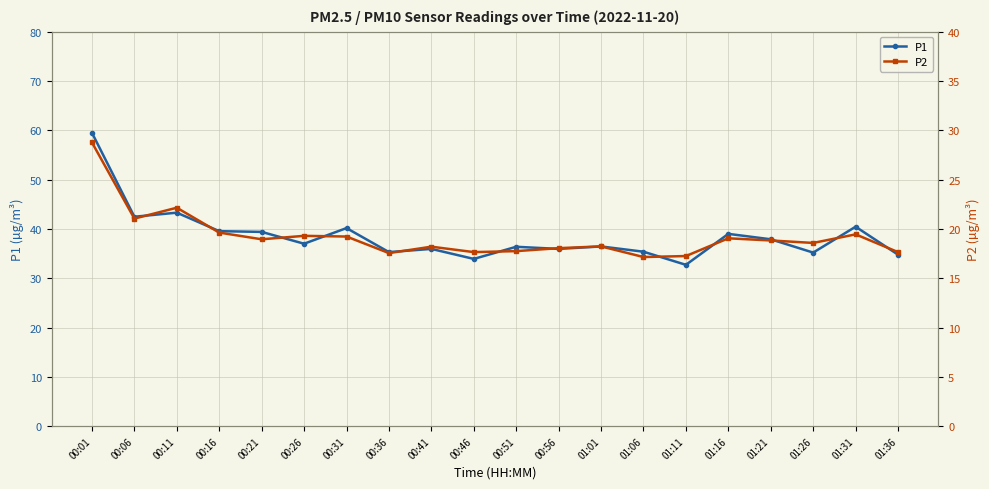

What is the difference between the P1 values at 00:21 and 00:16?

0.1